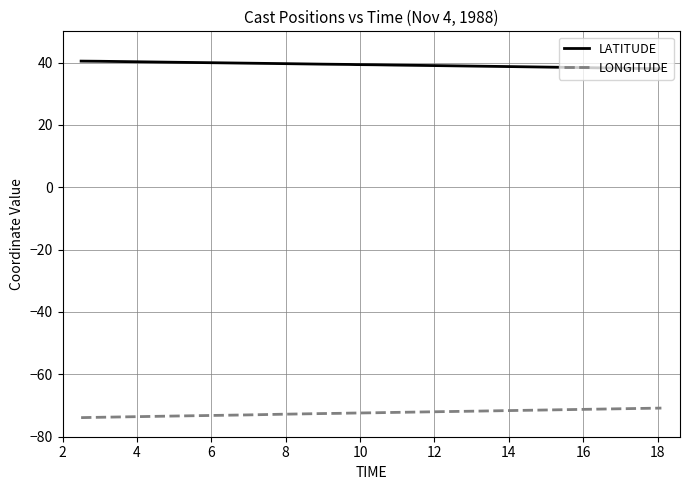

True or false: LONGITUDE and LATITUDE intersect in this chart.

False